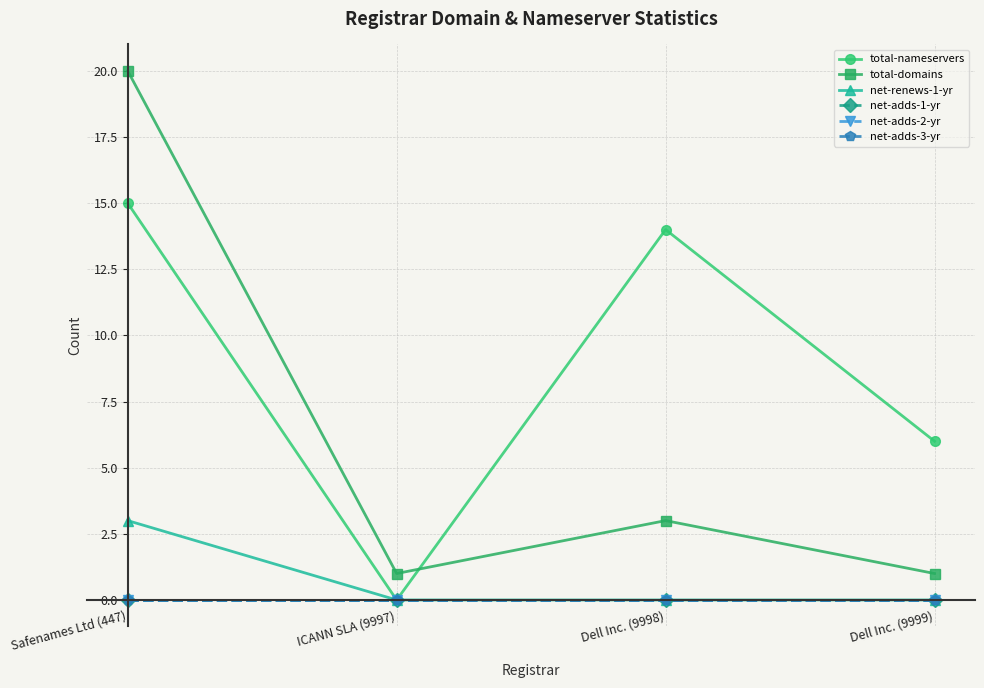

List the labels in order of total-nameservers value, smallest first.

ICANN SLA (9997), Dell Inc. (9999), Dell Inc. (9998), Safenames Ltd (447)